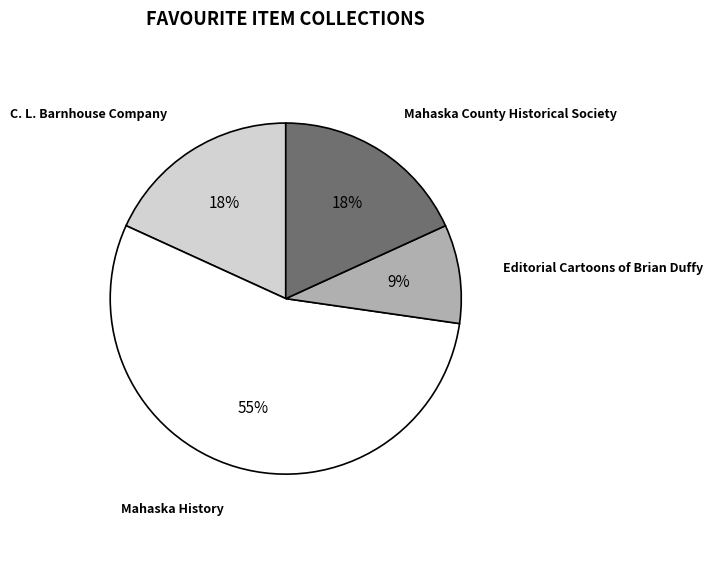

To the nearest percent, what is the average slice percentage?

25%